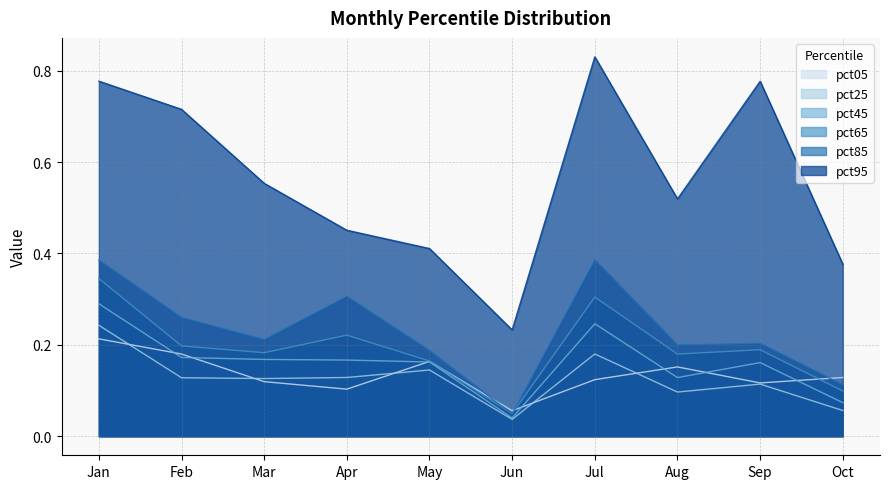

The pct95 series shows 0.5 at Aug. True or false?

True